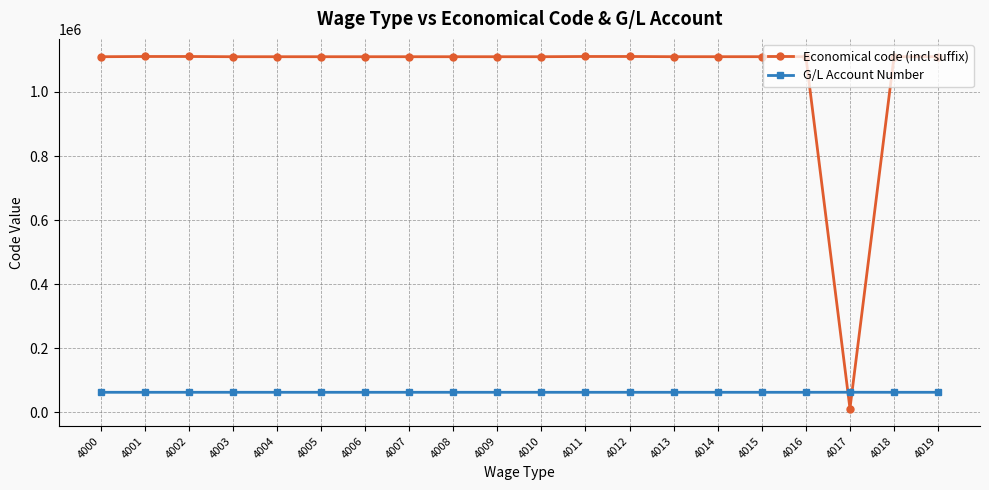

Count the number of data series in this chart.

2